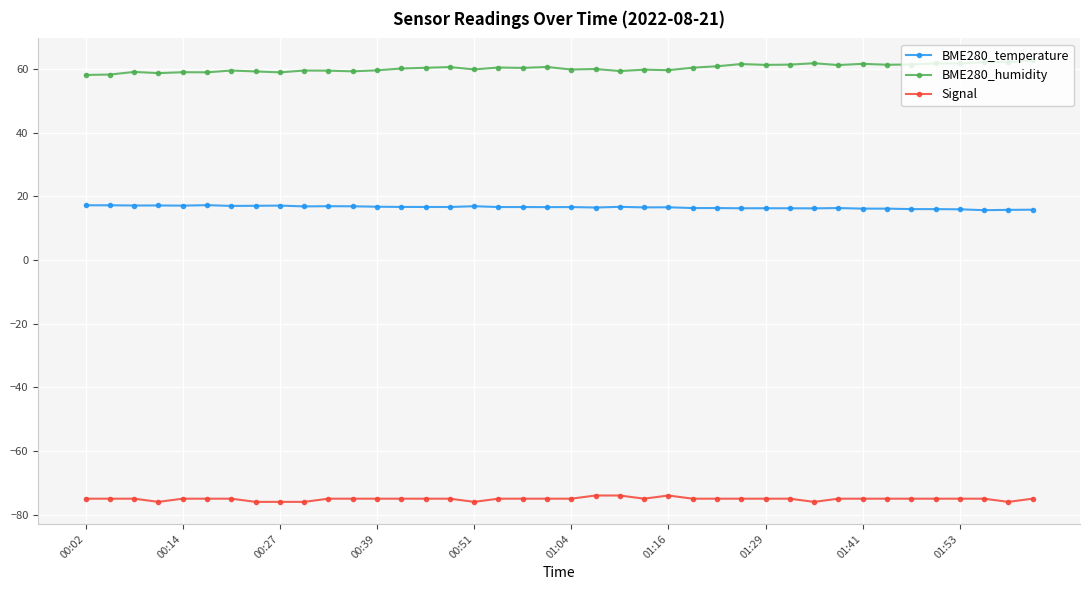

What is the value of the Signal point at the 15th from the left?

-75.0